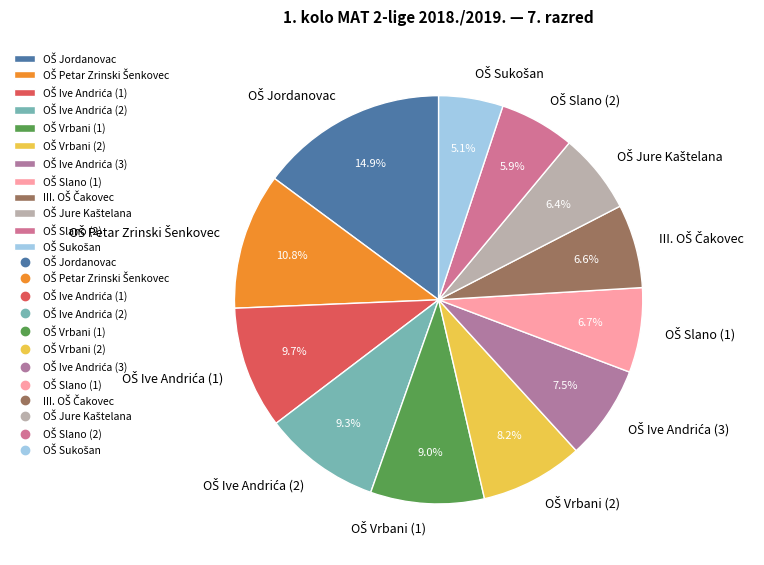

Is there any slice that represents more than half of the pie?

No